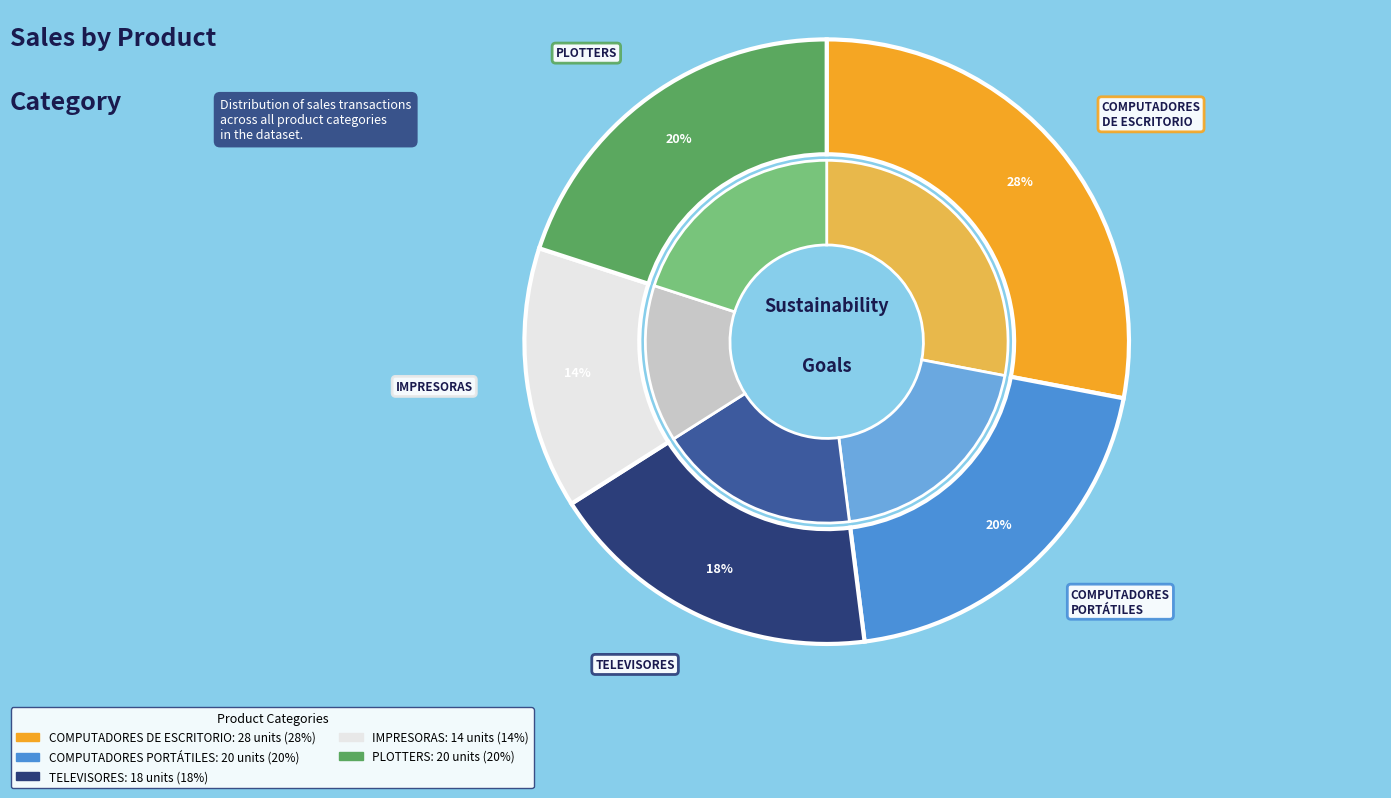

How many segments does this pie chart have?

5